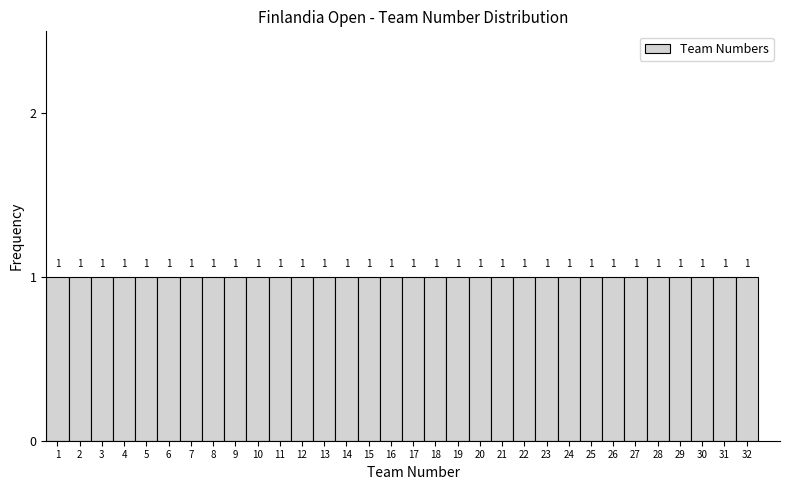

Reading left to right, list every bar in this chart as the range it spans on the x-axis followed by its height.

0.5 to 1.5: 1
1.5 to 2.5: 1
2.5 to 3.5: 1
3.5 to 4.5: 1
4.5 to 5.5: 1
5.5 to 6.5: 1
6.5 to 7.5: 1
7.5 to 8.5: 1
8.5 to 9.5: 1
9.5 to 10.5: 1
10.5 to 11.5: 1
11.5 to 12.5: 1
12.5 to 13.5: 1
13.5 to 14.5: 1
14.5 to 15.5: 1
15.5 to 16.5: 1
16.5 to 17.5: 1
17.5 to 18.5: 1
18.5 to 19.5: 1
19.5 to 20.5: 1
20.5 to 21.5: 1
21.5 to 22.5: 1
22.5 to 23.5: 1
23.5 to 24.5: 1
24.5 to 25.5: 1
25.5 to 26.5: 1
26.5 to 27.5: 1
27.5 to 28.5: 1
28.5 to 29.5: 1
29.5 to 30.5: 1
30.5 to 31.5: 1
31.5 to 32.5: 1